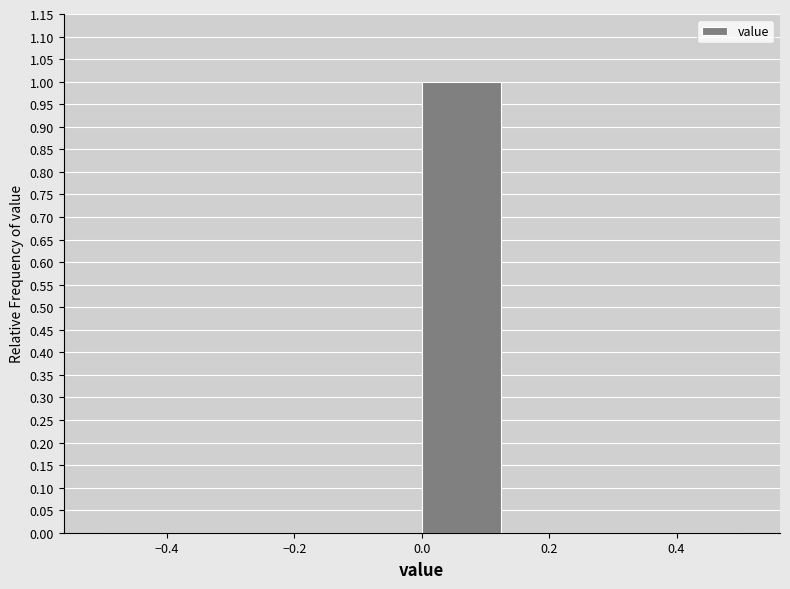

How tall is the bar that spans 0.000 to 0.125 on the x-axis? Neither the bar edges nor the heights are printed on the chart, so give them approximately, as read against the axes.

1